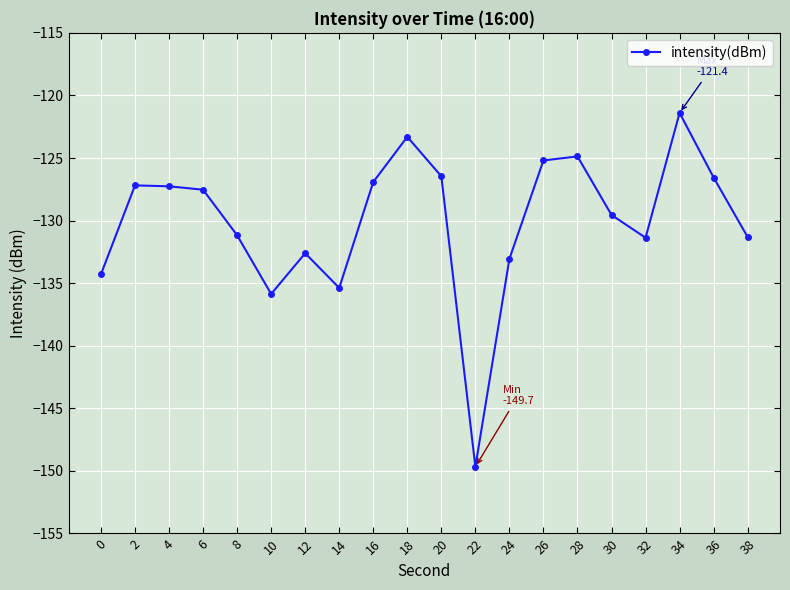

What is the sum of all values?

-2601.0